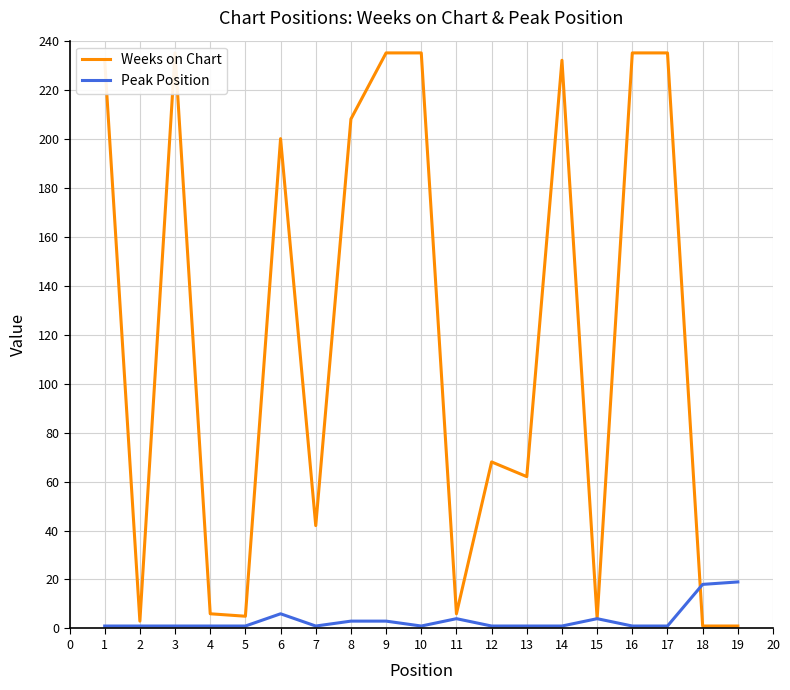

The Peak Position series shows 19 at 19. True or false?

True